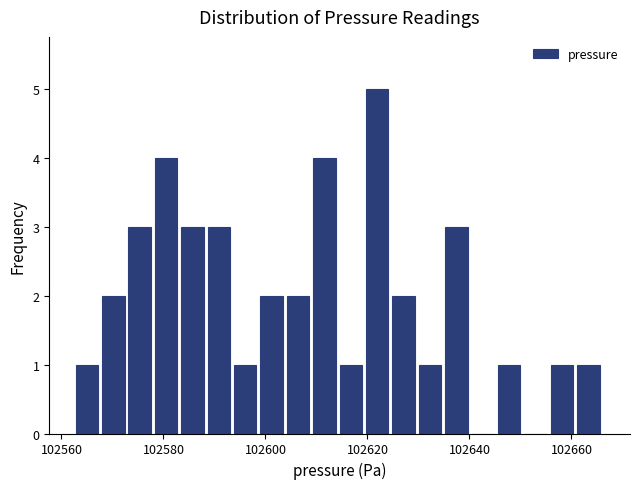

Read against the x-axis, roughly where is the centre of the tallest bar?

102622